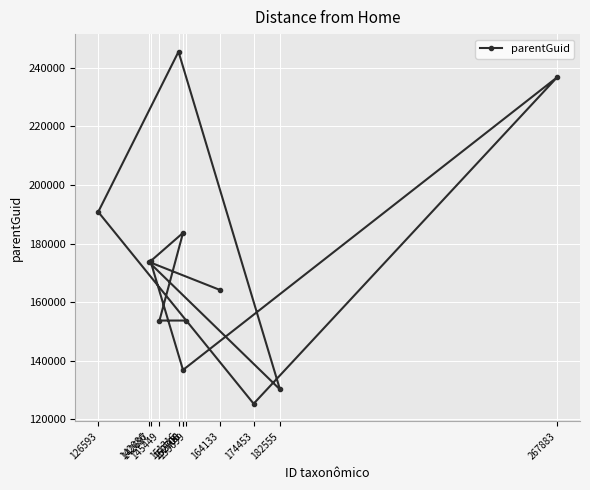

How many interior local valleys (lower than both neighbors) does the data have?

3